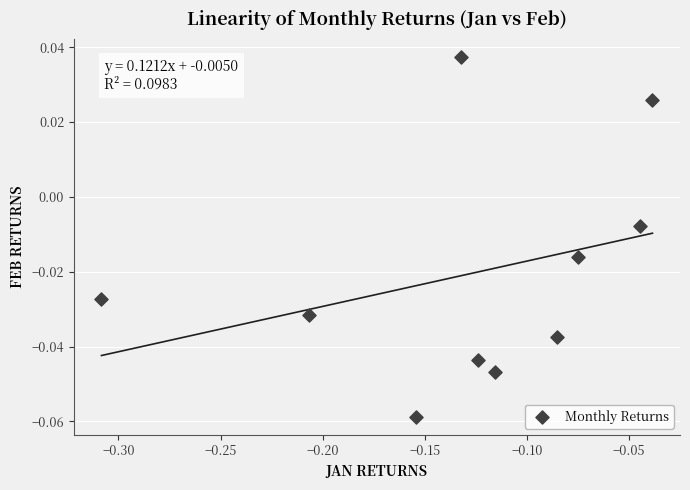

What is the range of X values (max minus min)?

0.3